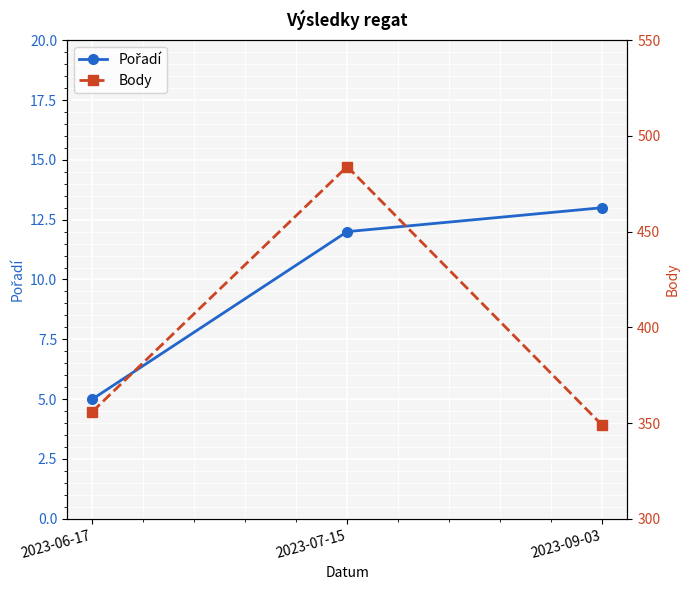

At 2023-09-03, list the series in order from smallest to largest.

Pořadí, Body